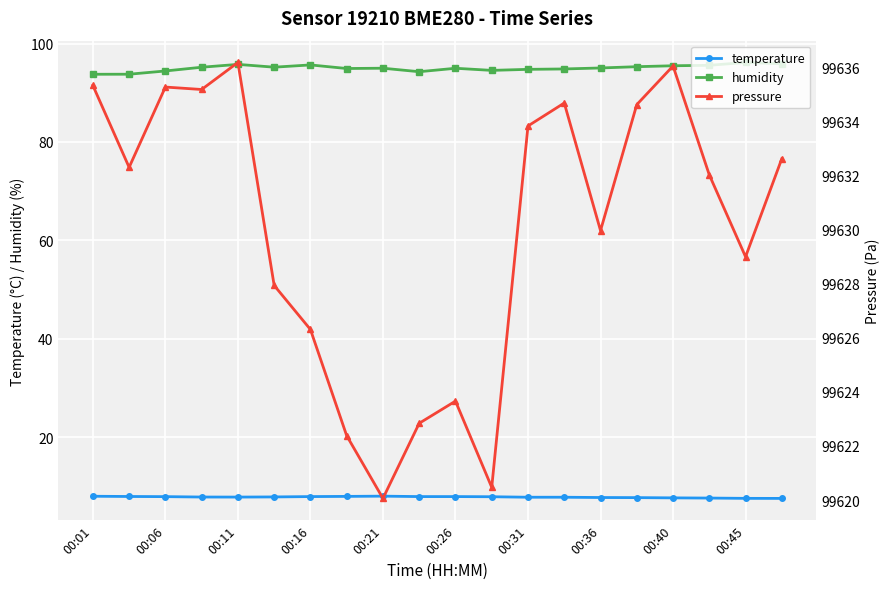

True or false: temperature and humidity intersect in this chart.

False